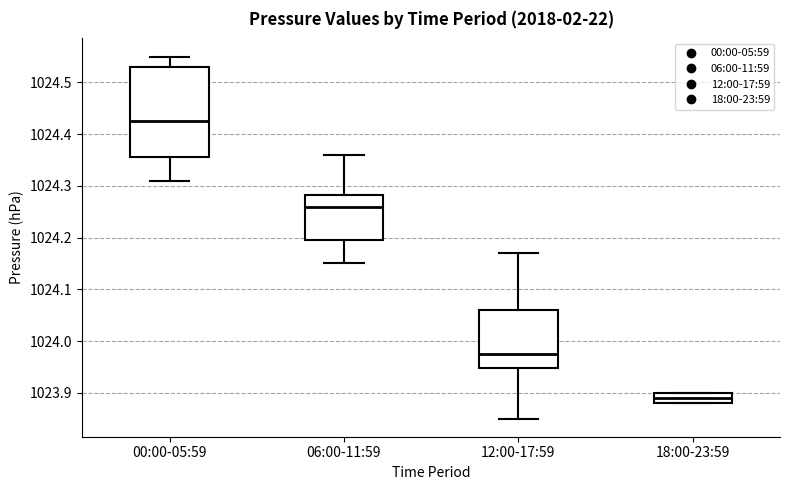

Reading left to right, read every box against the y-axis: the position of its median line, the range the box covers, and the ends of its whiskers. The values are not printed on the chart, so give them approximately, as read against the axis.

00:00-05:59: median 1024.43, box 1024.36 to 1024.53, whiskers 1024.31 to 1024.55
06:00-11:59: median 1024.26, box 1024.20 to 1024.28, whiskers 1024.15 to 1024.36
12:00-17:59: median 1023.98, box 1023.95 to 1024.06, whiskers 1023.85 to 1024.17
18:00-23:59: median 1023.89, box 1023.88 to 1023.90, whiskers 1023.88 to 1023.90